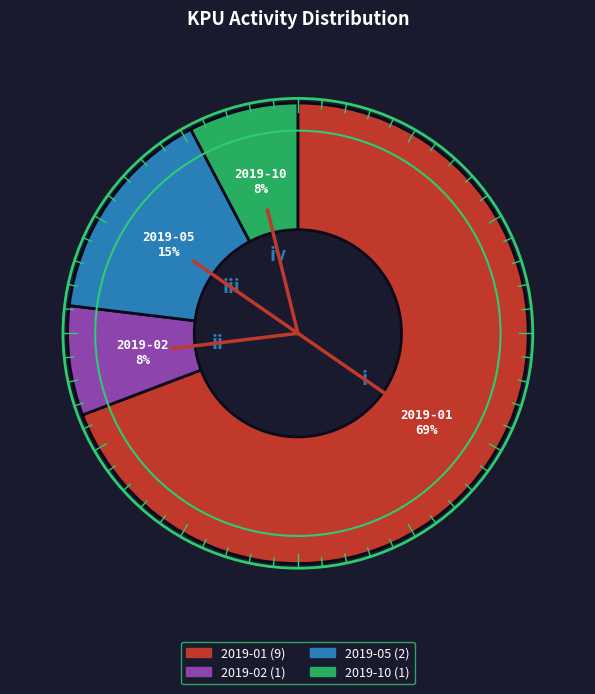

To the nearest percent, what is the combined percentage of 2019-10 and 2019-01?

77%